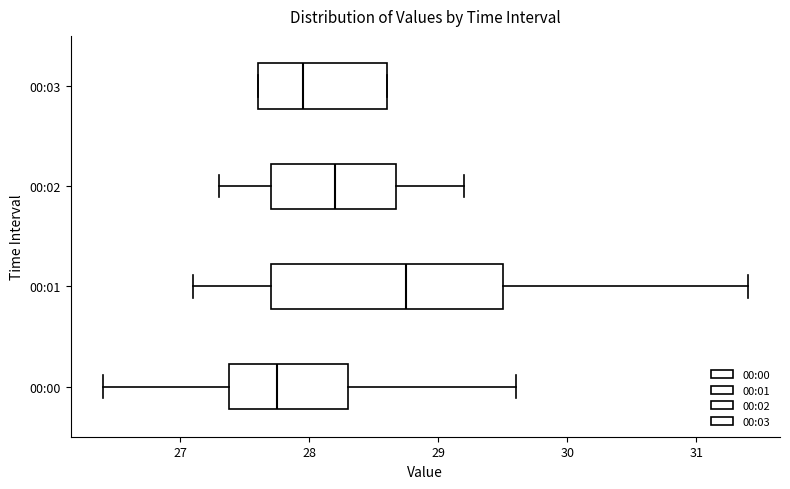

Reading bottom to top, read every box against the x-axis: the position of its median line, the range the box covers, and the ends of its whiskers. The values are not printed on the chart, so give them approximately, as read against the axis.

00:00: median 27.8, box 27.4 to 28.3, whiskers 26.4 to 29.6
00:01: median 28.8, box 27.7 to 29.5, whiskers 27.1 to 31.4
00:02: median 28.2, box 27.7 to 28.7, whiskers 27.3 to 29.2
00:03: median 28.0, box 27.6 to 28.6, whiskers 27.6 to 28.6